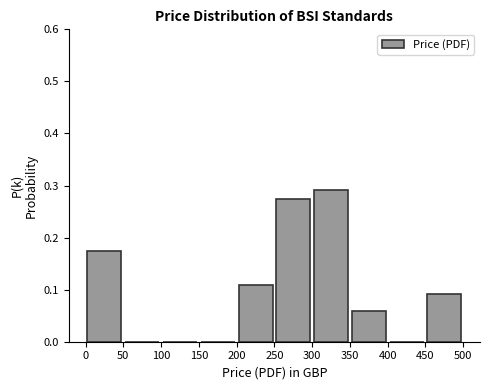

How tall is the bar that spans 0 to 50 on the x-axis? The values are not printed on the chart, so give them approximately, as read against the axis.

0.18